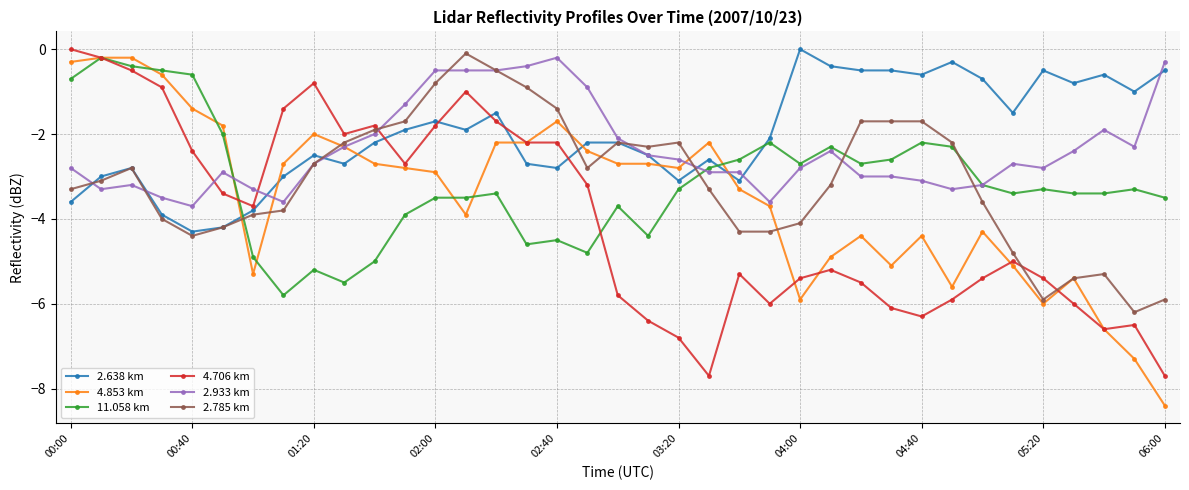

At how many categories does at least one series exceed -4?

37